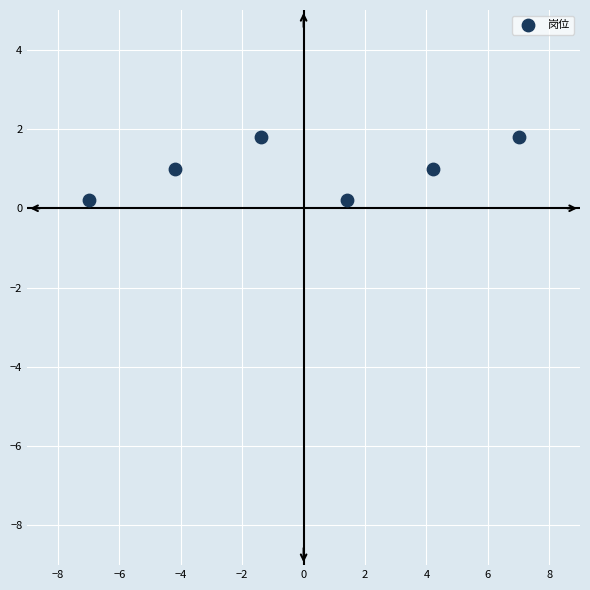

What is the average Y value?

1.0